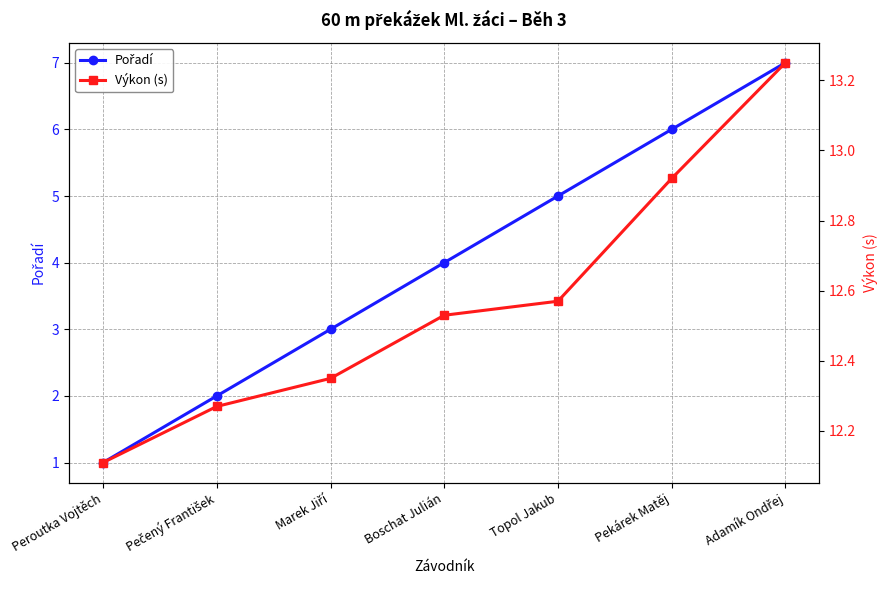

Which series has the largest total across all categories?

Výkon (s)